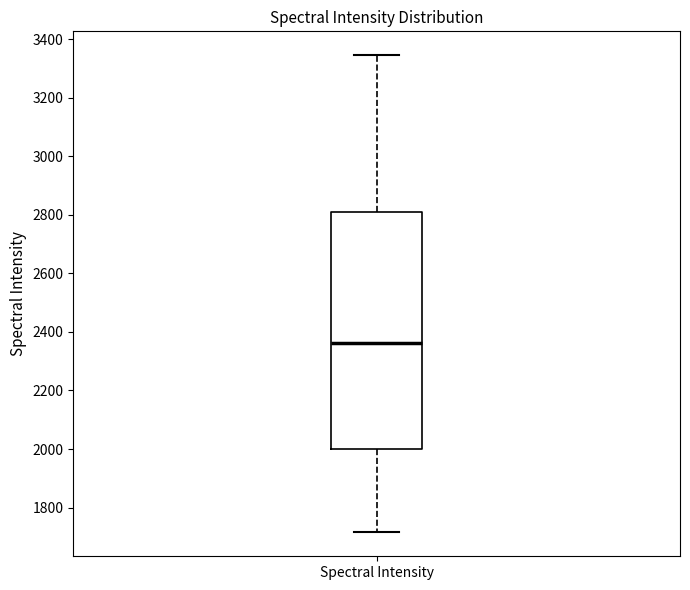

Transcribe this box plot: give where the median line is, the range the box spans, and where the two whiskers end, as read against the y-axis. The values are not printed on the chart, so give them approximately, as read against the axis.

median 2360, box 2000 to 2820, whiskers 1720 to 3340